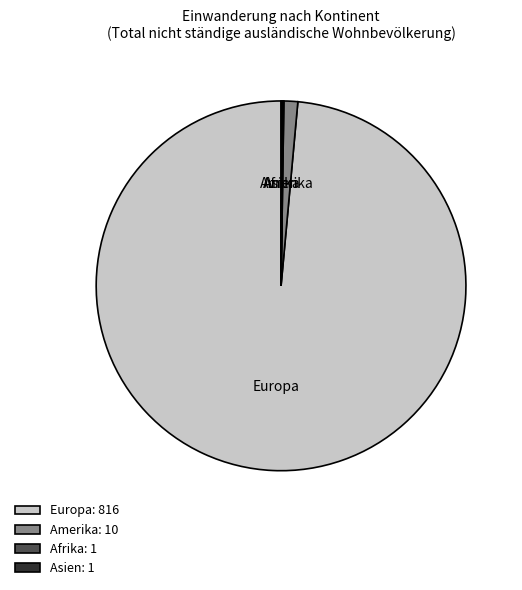

Does any single category account for the majority?

Yes